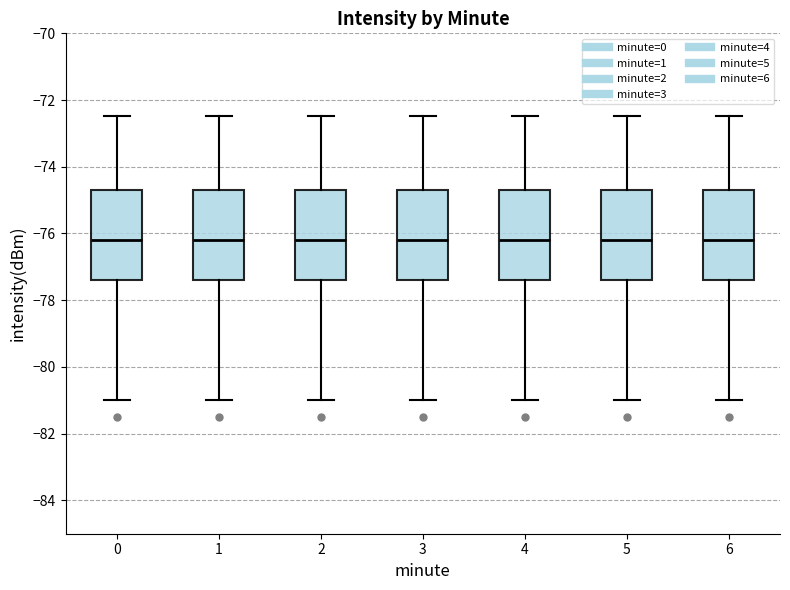

Reading left to right, transcribe this box plot: for each box, give where its median line is, the range the box spans, and where its two whiskers end, as read against the y-axis. The values are not printed on the chart, so give them approximately, as read against the axis.

0: median -76.2, box -77.4 to -74.6, whiskers -81.0 to -72.4
1: median -76.2, box -77.4 to -74.6, whiskers -81.0 to -72.4
2: median -76.2, box -77.4 to -74.6, whiskers -81.0 to -72.4
3: median -76.2, box -77.4 to -74.6, whiskers -81.0 to -72.4
4: median -76.2, box -77.4 to -74.6, whiskers -81.0 to -72.4
5: median -76.2, box -77.4 to -74.6, whiskers -81.0 to -72.4
6: median -76.2, box -77.4 to -74.6, whiskers -81.0 to -72.4